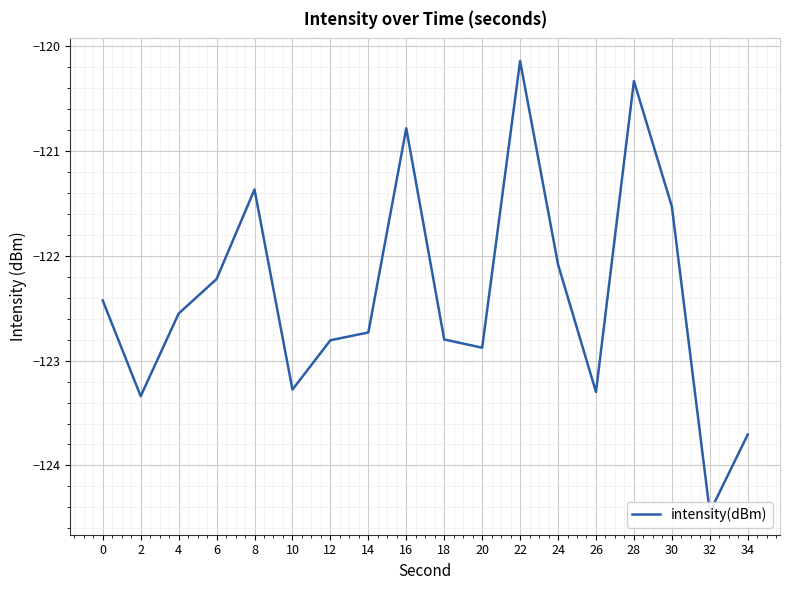

The value at 28 is -120.3. True or false?

True